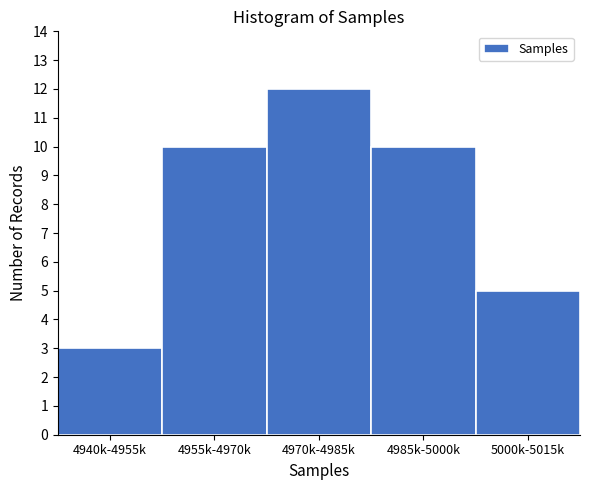

Reading left to right, list all the values displayed in this chart.

4940k-4955k=3	4955k-4970k=10	4970k-4985k=12	4985k-5000k=10	5000k-5015k=5